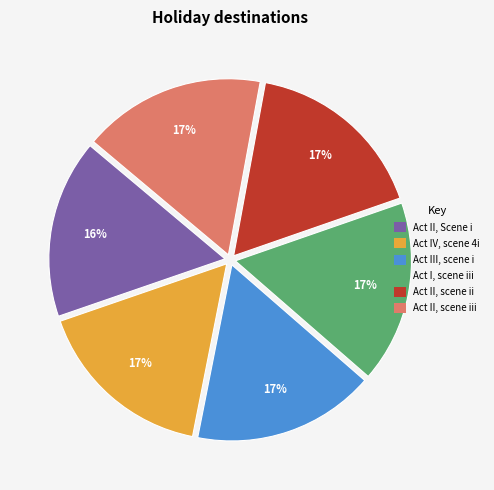

Does any single category account for the majority?

No